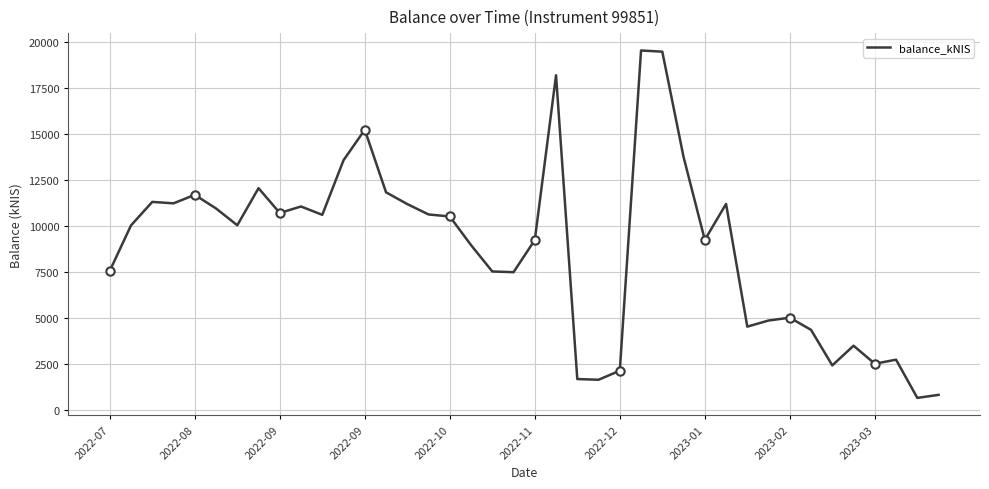

List the labels in order of value, smallest first.

38, 39, 23, 22, 24, 34, 36, 37, 35, 33, 30, 31, 32, 19, 18, 2022-07, 17, 20, 28, 2022-08, 2022-12, 16, 10, 15, 2023-02, 2022-11, 2023-03, 14, 29, 2022-09, 2022-09, 2022-10, 13, 2023-01, 11, 27, 12, 21, 26, 25